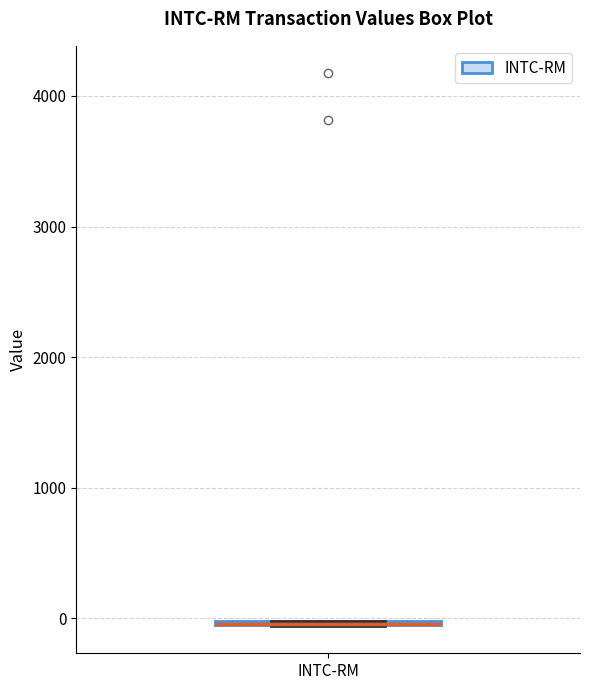

Where is the lower edge of the box for INTC-RM on the y-axis? The values are not printed on the chart, so give them approximately, as read against the axis.

-100